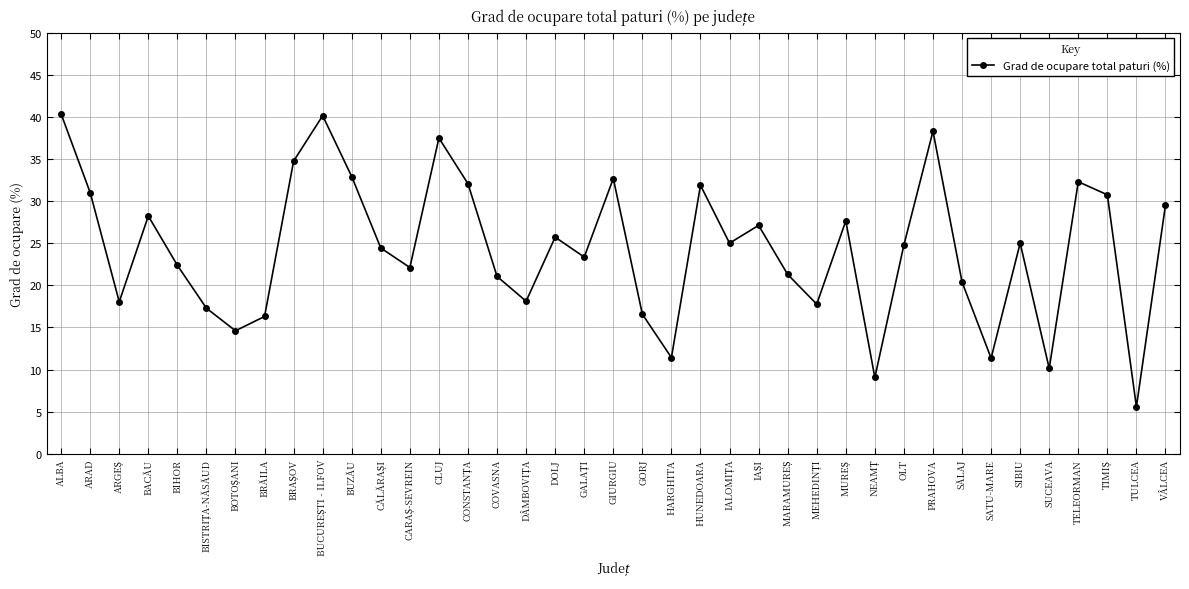

How many distinct data groups are displayed?

1